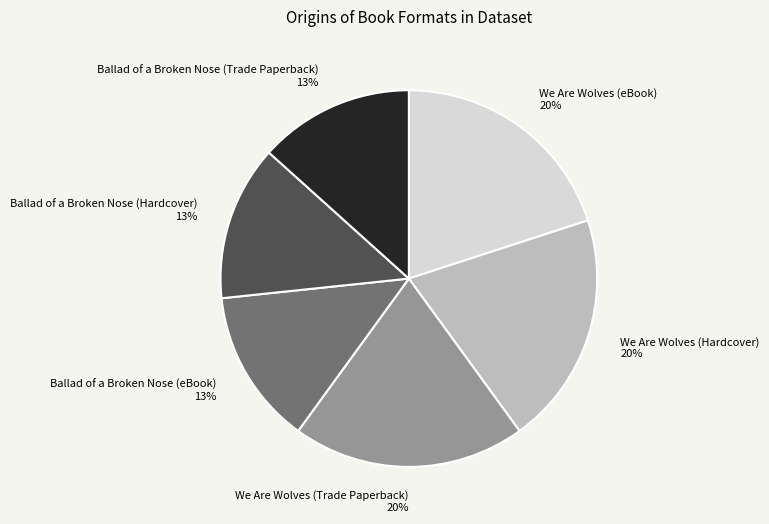

To the nearest percent, what percentage of the pie is We Are Wolves (Trade Paperback)?

20%